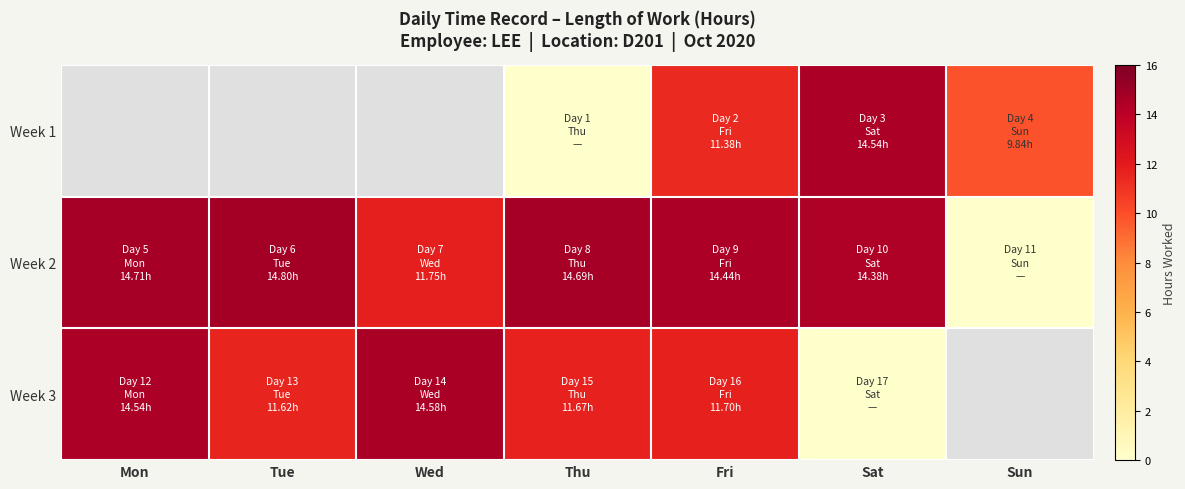

At which label does Week 3 reach its minimum?

Sat